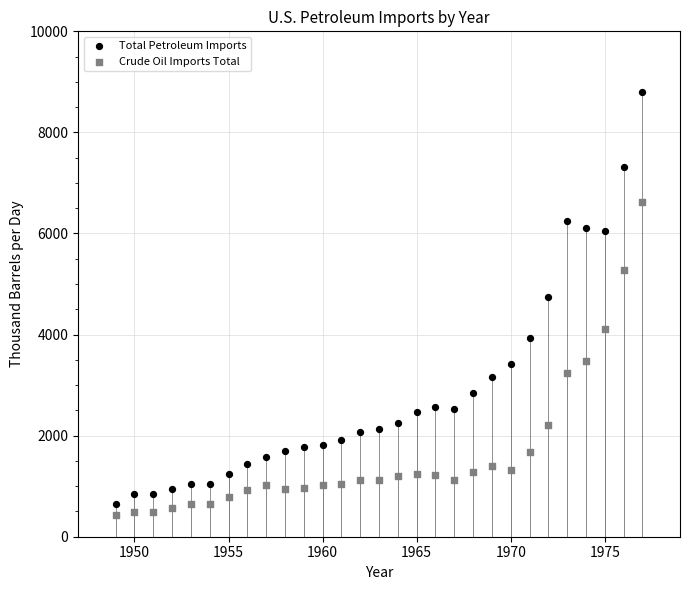

Which series contains the lowest Y value?

Crude Oil Imports Total